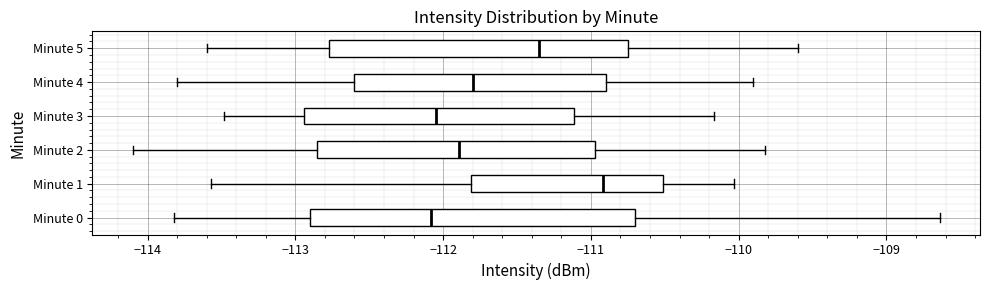

Reading bottom to top, read every box against the x-axis: the position of its median line, the range the box covers, and the ends of its whiskers. The values are not printed on the chart, so give them approximately, as read against the axis.

Minute 0: median -112.1, box -112.9 to -110.7, whiskers -113.8 to -108.6
Minute 1: median -110.9, box -111.8 to -110.5, whiskers -113.6 to -110.0
Minute 2: median -111.9, box -112.9 to -111.0, whiskers -114.1 to -109.8
Minute 3: median -112.0, box -112.9 to -111.1, whiskers -113.5 to -110.2
Minute 4: median -111.8, box -112.6 to -110.9, whiskers -113.8 to -109.9
Minute 5: median -111.3, box -112.8 to -110.7, whiskers -113.6 to -109.6